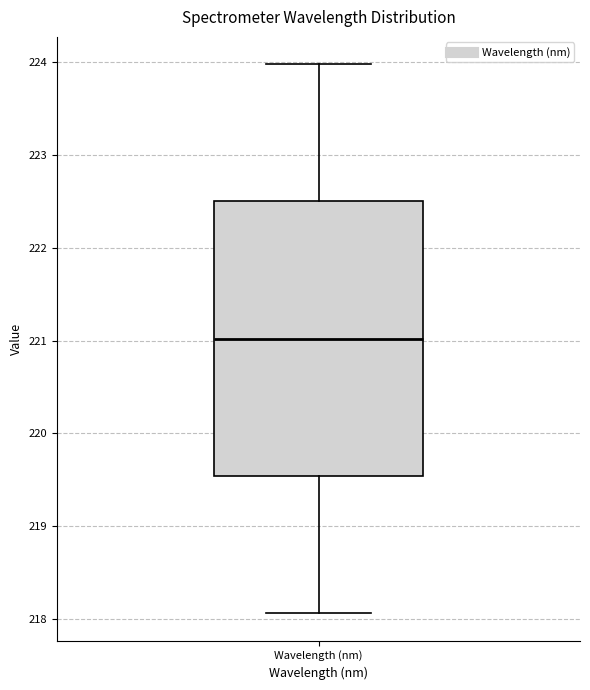

Where does the median line of the box for Wavelength (nm) sit on the y-axis? The values are not printed on the chart, so give them approximately, as read against the axis.

221.0